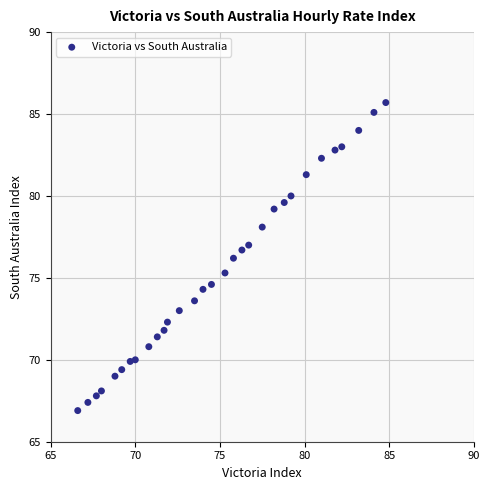

What is the range of X values (max minus min)?

18.2